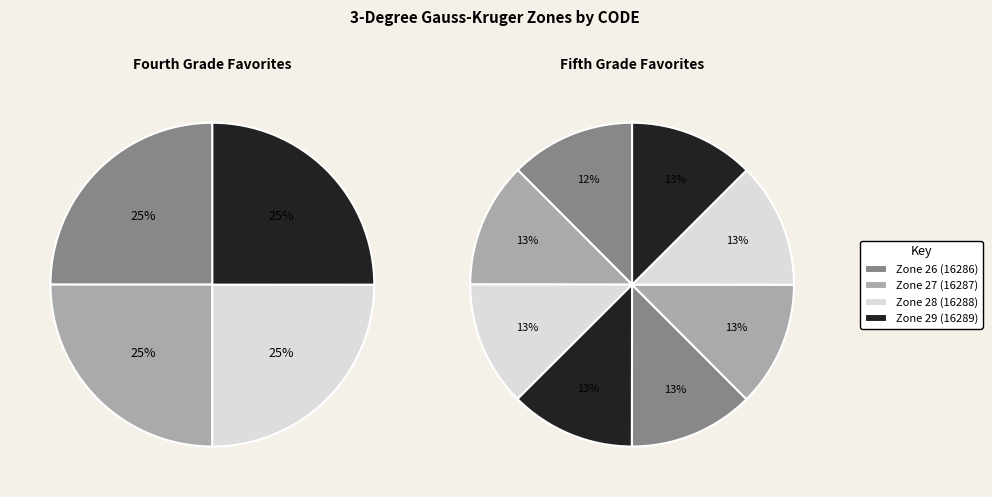

Does any single category account for the majority?

No